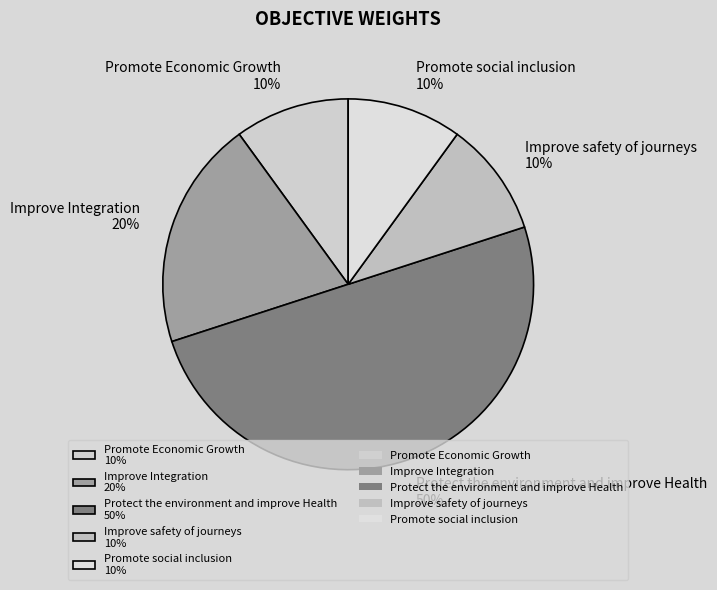

To the nearest percent, what is the difference between the largest and smallest slice percentages?

40%